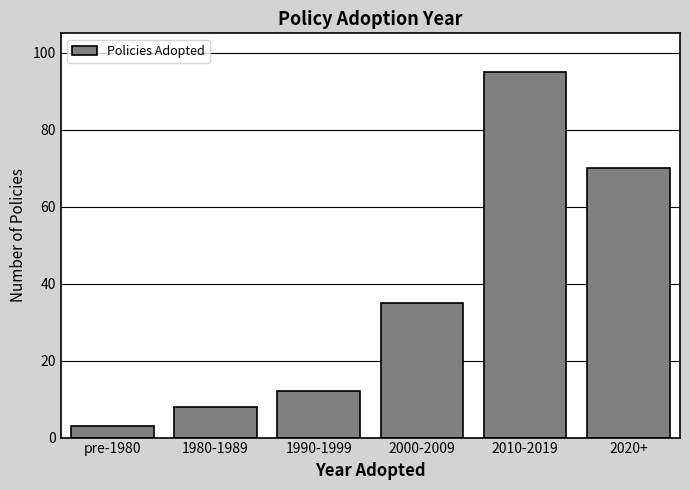

Reading left to right, transcribe all the data shown in this chart.

pre-1980=3	1980-1989=8	1990-1999=12	2000-2009=35	2010-2019=95	2020+=70